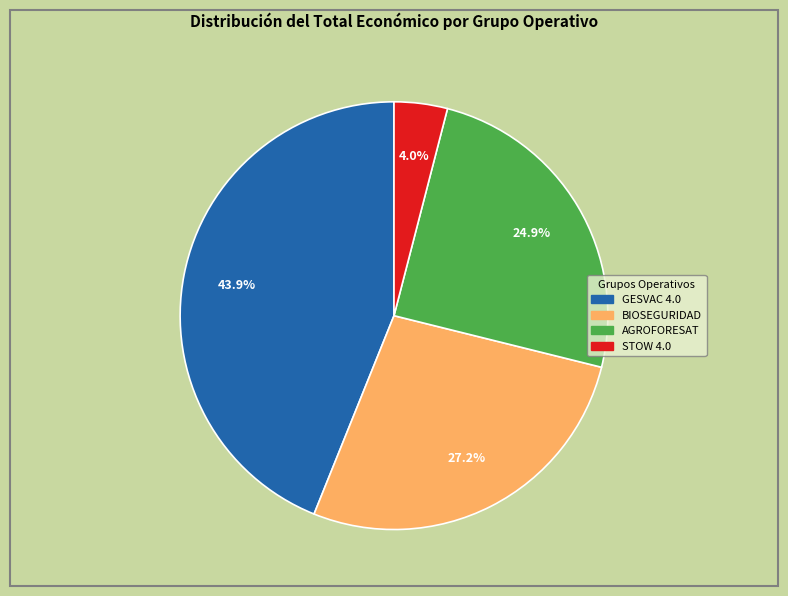

How many segments does this pie chart have?

4